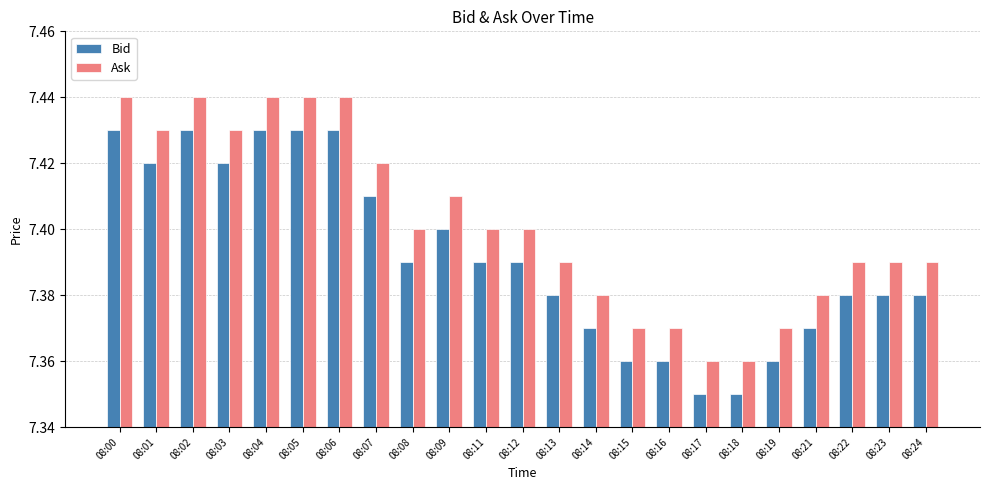

List the series in order of their overall mean, highest first.

Ask, Bid